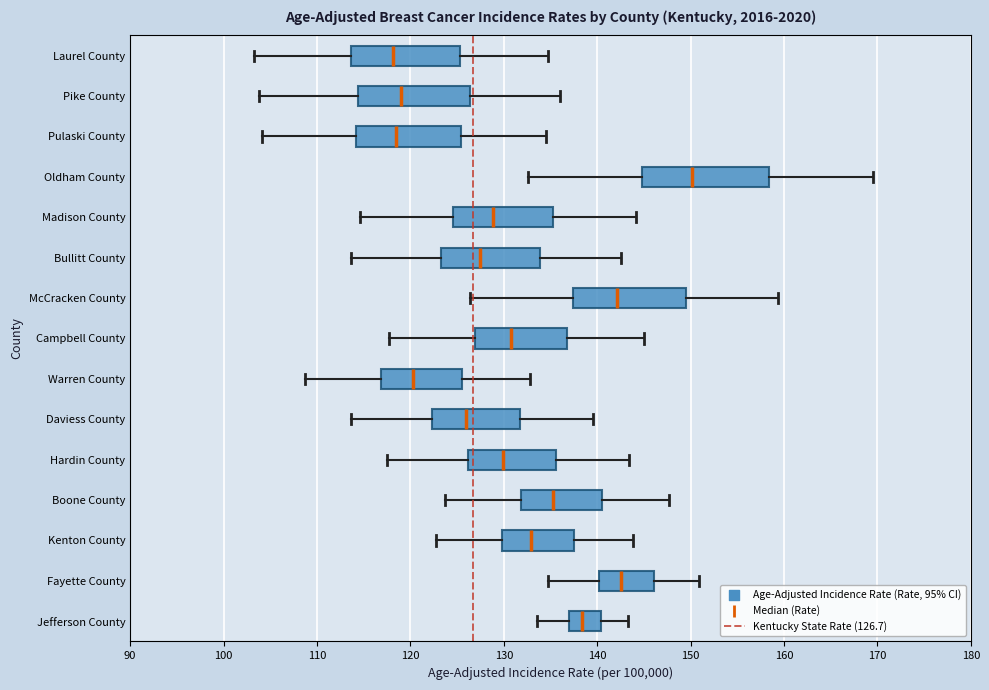

Which box's median line is the furthest to the right?

Oldham County